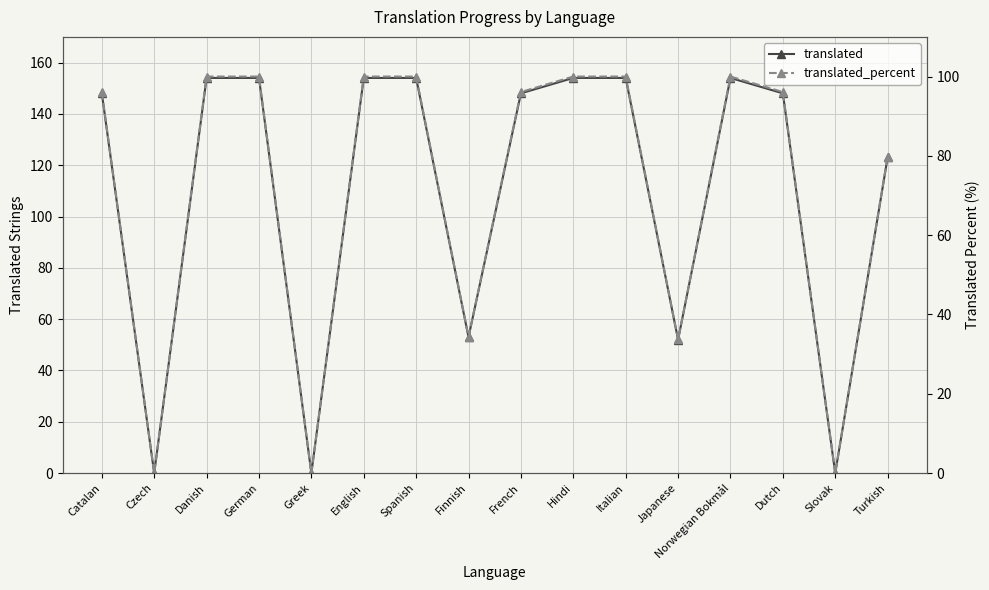

The translated series shows 40.0 at Danish. True or false?

False